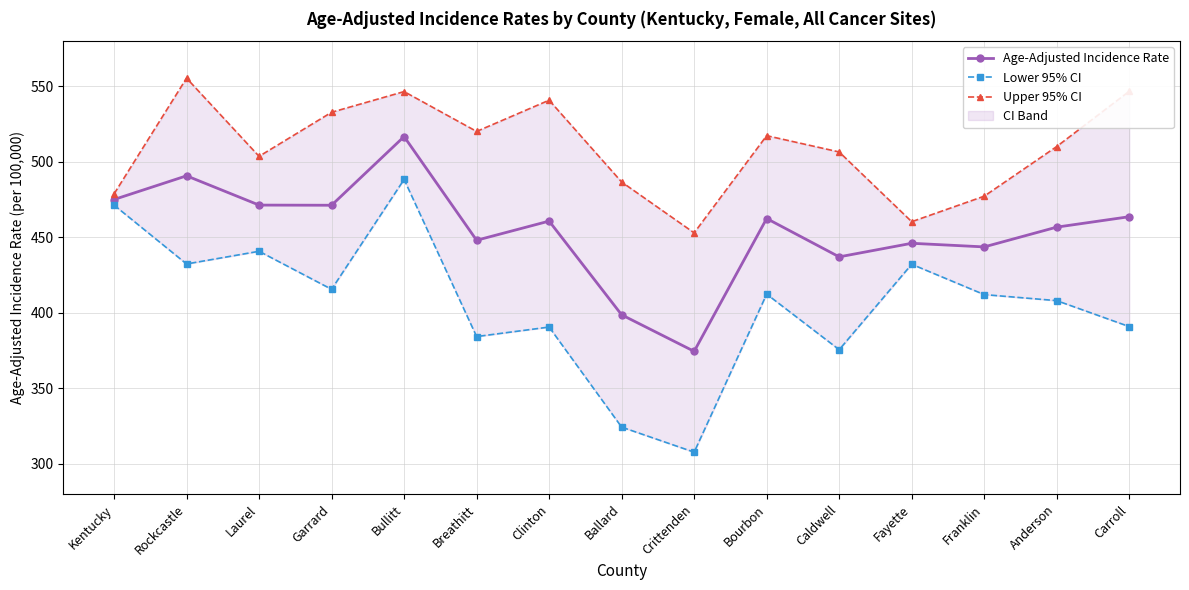

Which series has the widest spread of values?

Lower 95% CI